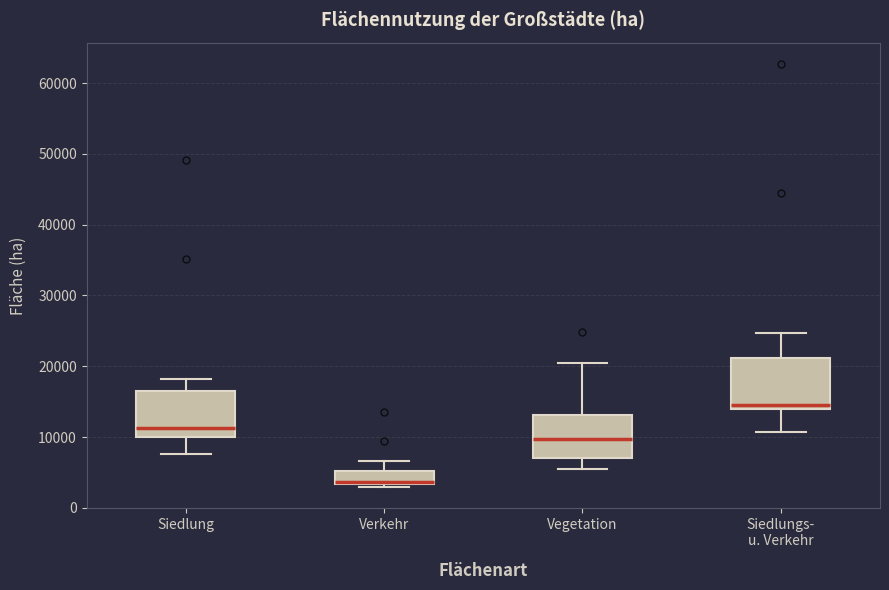

Reading left to right, transcribe this box plot: for each box, give where its median line is, the range the box spans, and where its two whiskers end, as read against the y-axis. The values are not printed on the chart, so give them approximately, as read against the axis.

Siedlung: median 11000, box 10000 to 17000, whiskers 8000 to 18000
Verkehr: median 4000 (drawn on the box's lower edge), box 3000 to 5000, whiskers 3000 (just below the box's lower edge) to 7000
Vegetation: median 10000, box 7000 to 13000, whiskers 6000 to 20000
Siedlungs- u. Verkehr: median 15000, box 14000 to 21000, whiskers 11000 to 25000